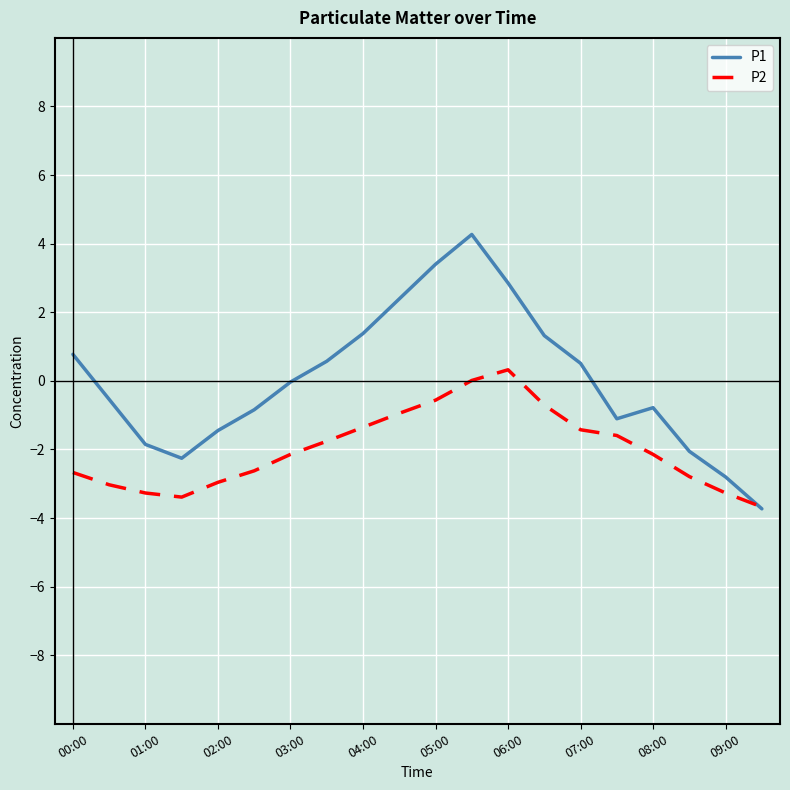

Which series has the largest range (max minus min)?

P1